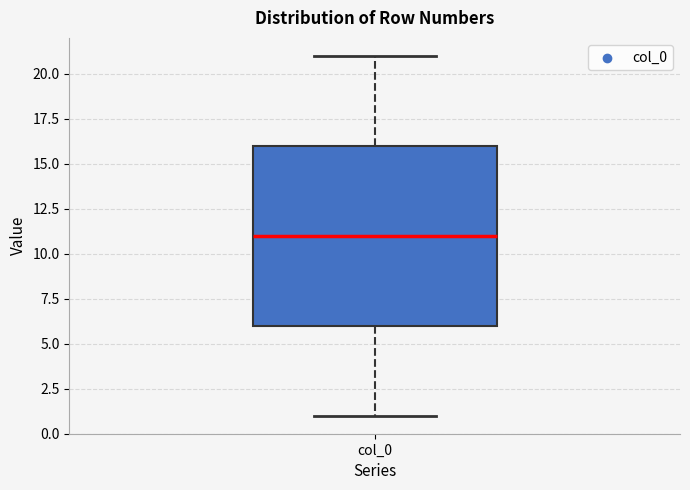

Transcribe this box plot: give where the median line is, the range the box spans, and where the two whiskers end, as read against the y-axis. The values are not printed on the chart, so give them approximately, as read against the axis.

median 11, box 6 to 16, whiskers 1 to 21